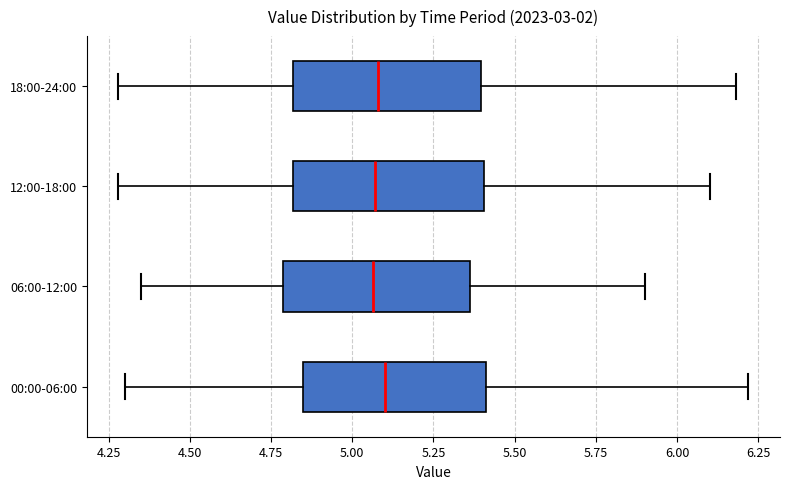

Where is the left edge of the box for 18:00-24:00 on the x-axis? The values are not printed on the chart, so give them approximately, as read against the axis.

4.80